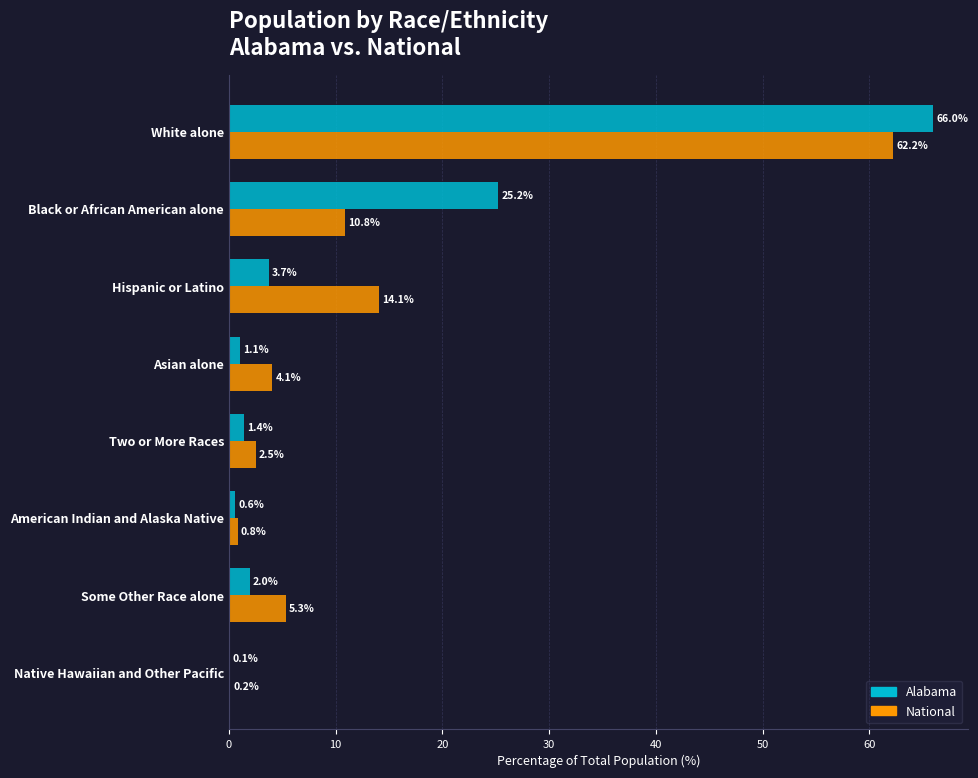

The Alabama series shows 66.0 at White alone. True or false?

True